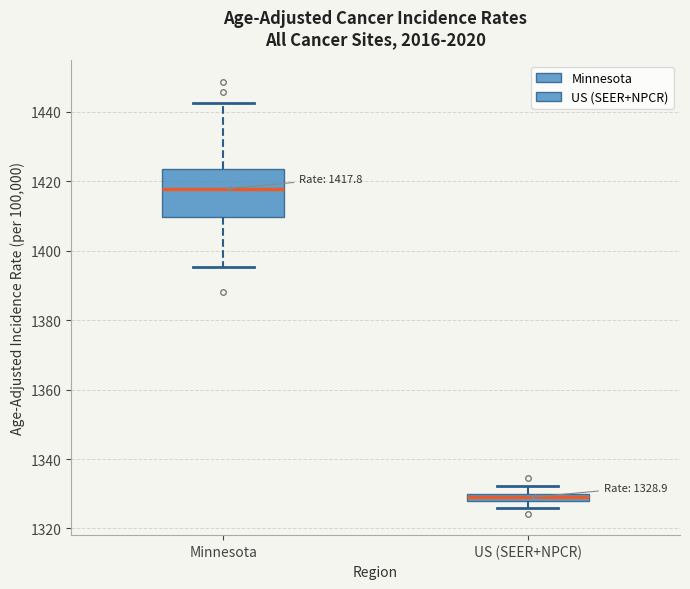

Which box has the lowest median line?

US (SEER+NPCR)